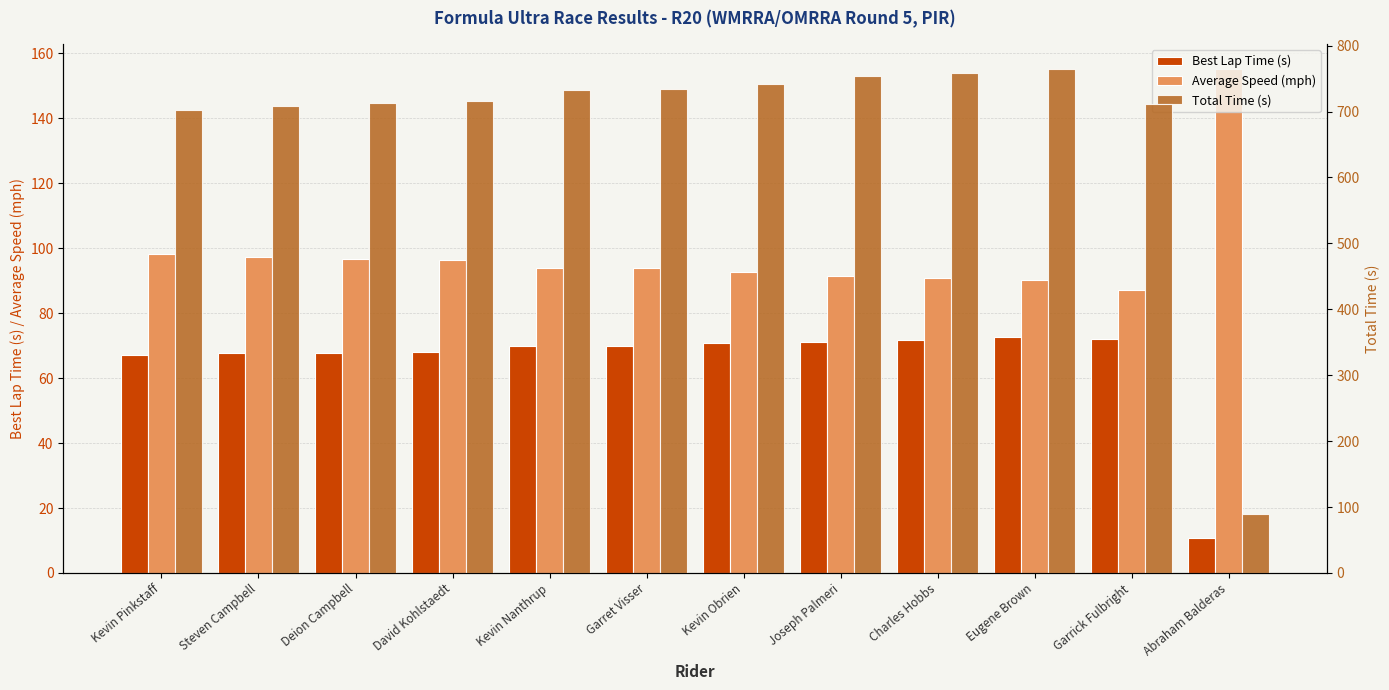

Does the chart contain stacked bars?

No